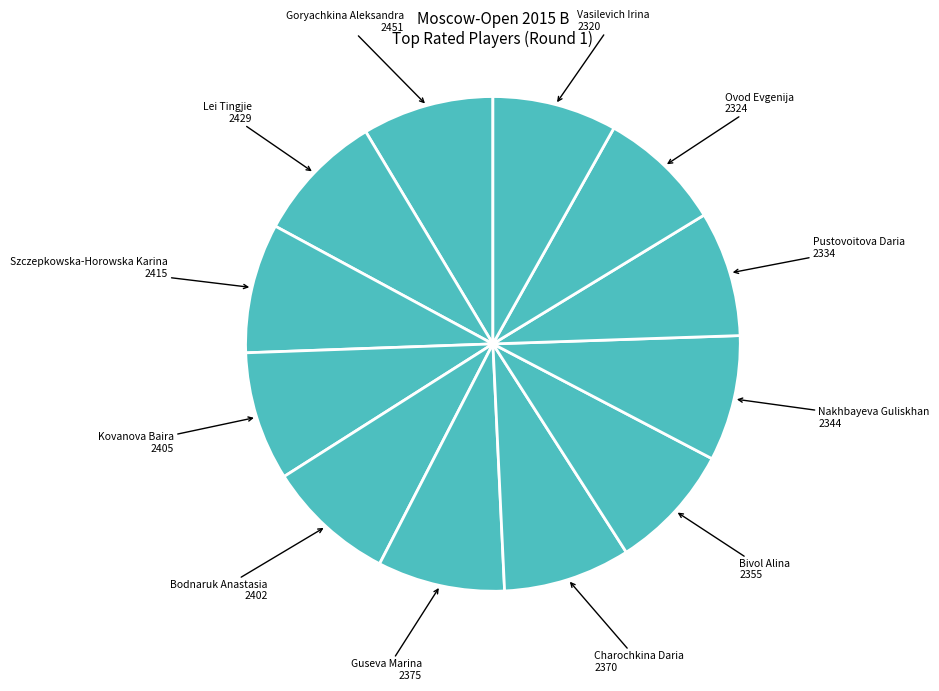

How many slices are in this pie chart?

12